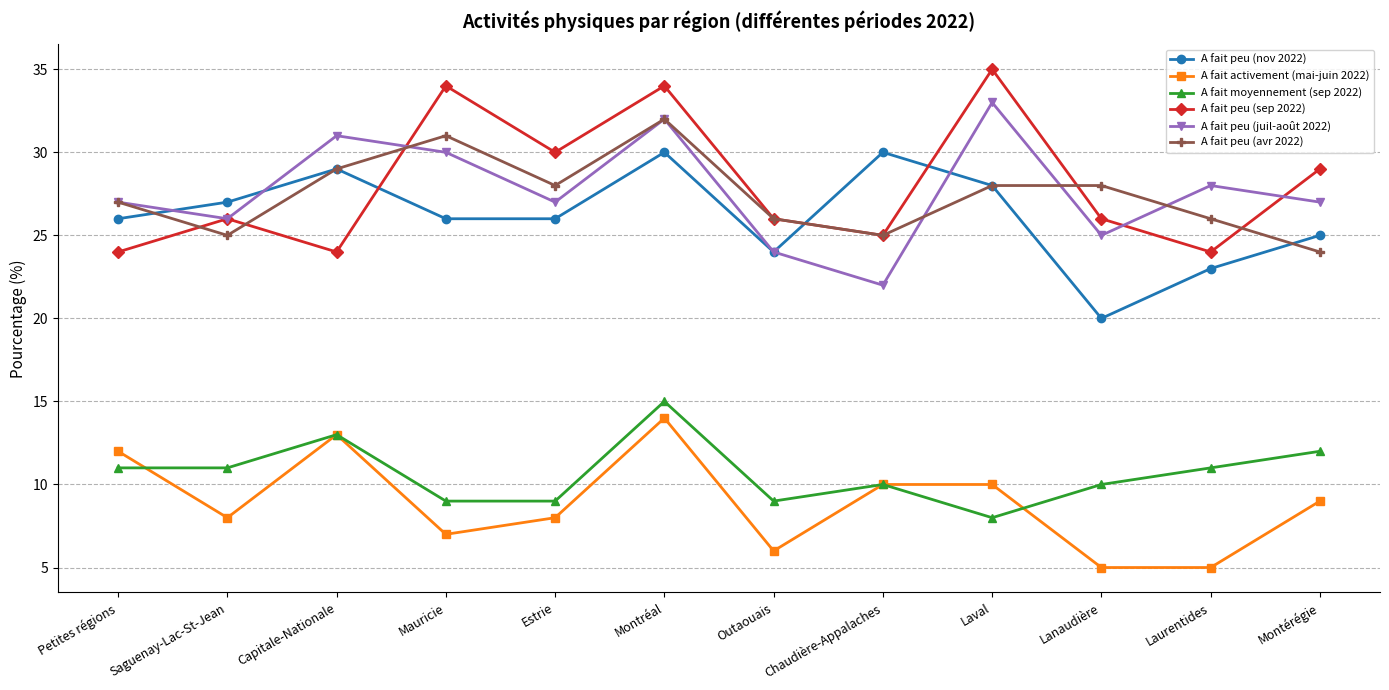

What are all the series names shown in the legend?

A fait peu (nov 2022), A fait activement (mai-juin 2022), A fait moyennement (sep 2022), A fait peu (sep 2022), A fait peu (juil-août 2022), A fait peu (avr 2022)